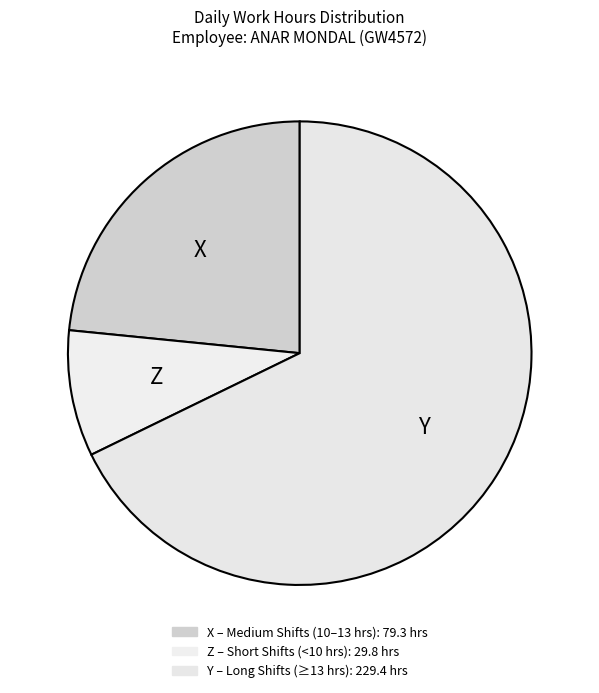

How many segments does this pie chart have?

3